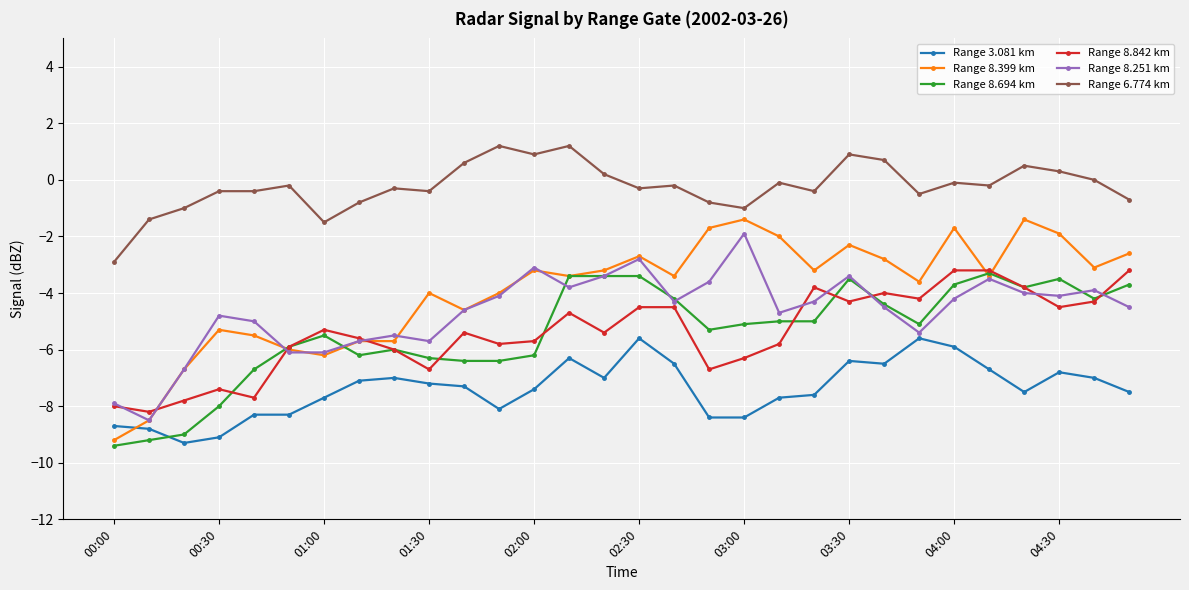

True or false: Range 6.774 km has more than 2 interior local peaks.

True